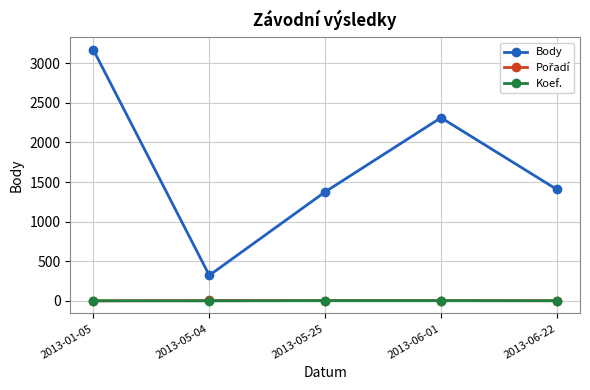

Where is the first local maximum for Body?

2013-06-01